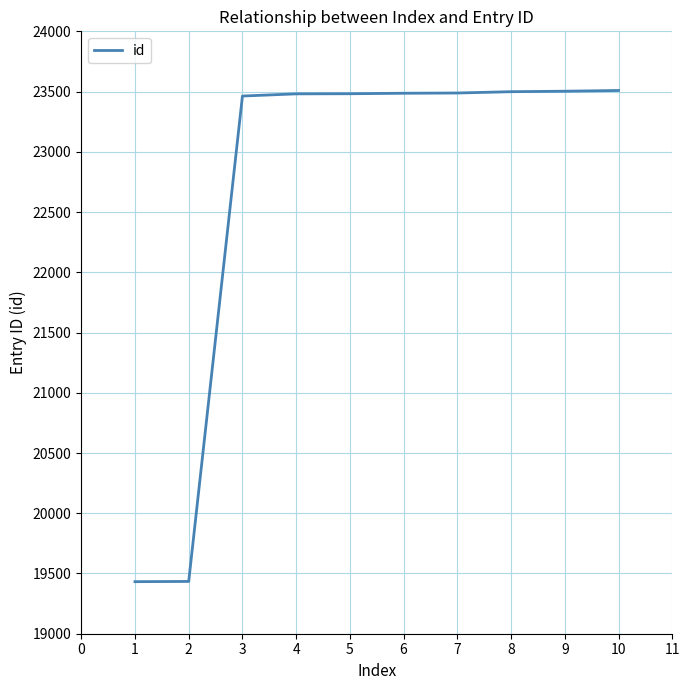

Is it true that the value at 5 is 23482?

True